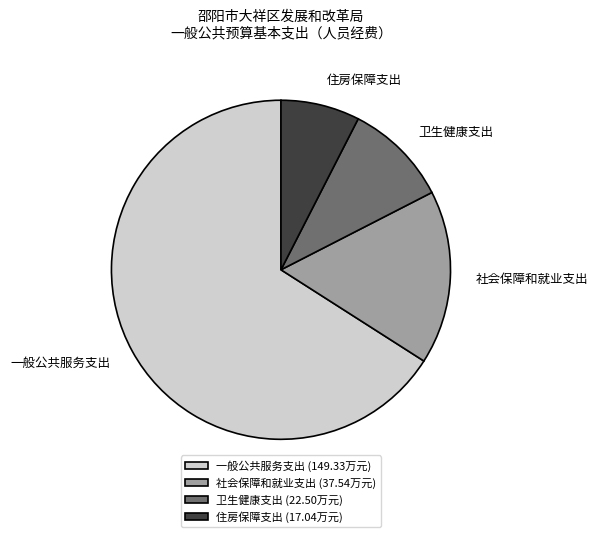

What is the largest slice in the pie chart?

一般公共服务支出